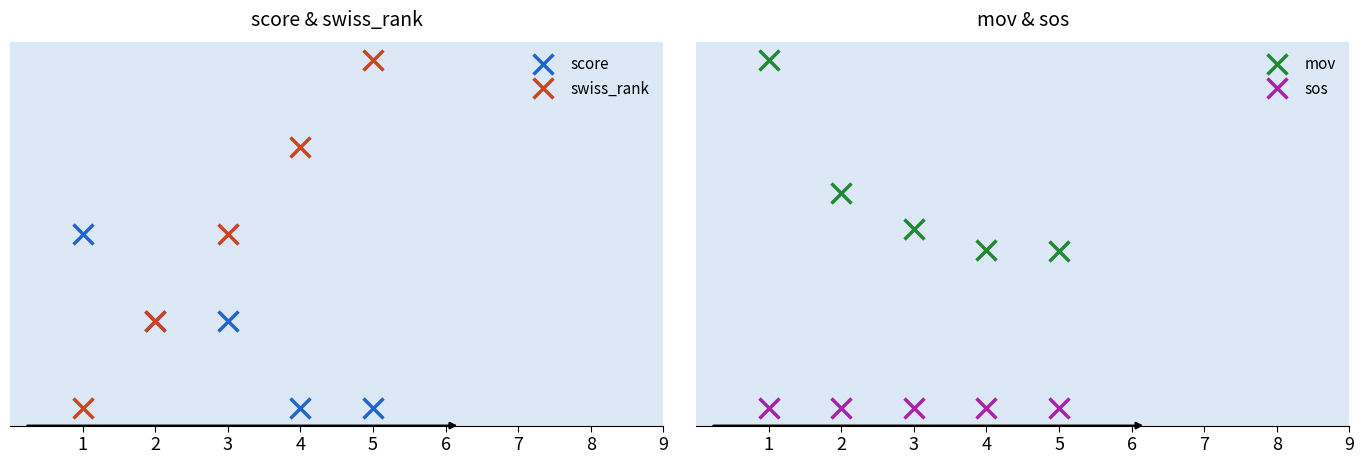

At which label does mov first exceed 559?

1